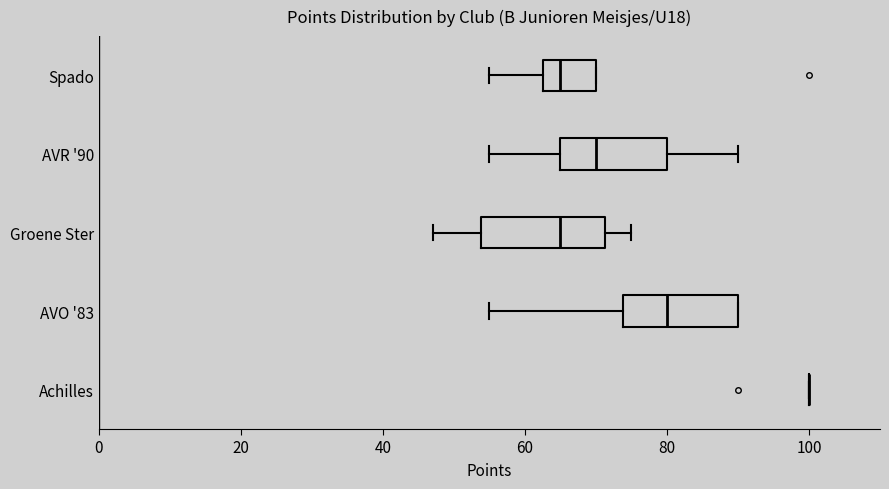

Where is the right edge of the box for AVR '90 on the x-axis? The values are not printed on the chart, so give them approximately, as read against the axis.

80